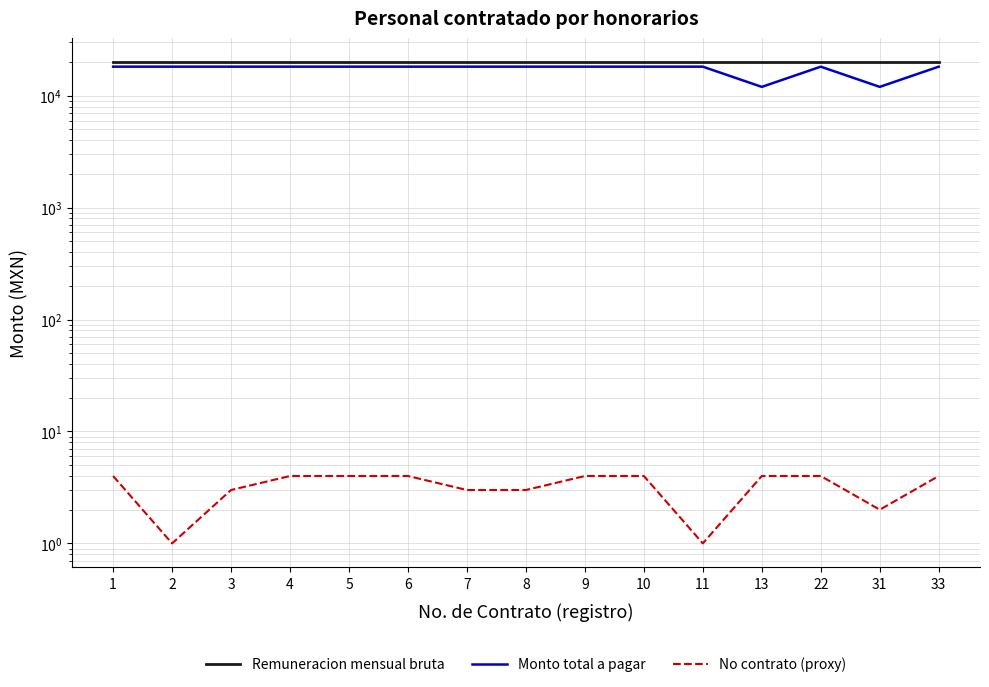

Reading left to right, extract all data points from this chart.

Remuneracion mensual bruta: 20000.0	20000.0	20000.0	20000.0	20000.0	20000.0	20000.0	20000.0	20000.0	20000.0	20000.0	20000.0	20000.0	20000.0	20000.0
Monto total a pagar: 18189.7	18189.7	18189.7	18189.7	18189.7	18189.7	18189.7	18189.7	18189.7	18189.7	18189.7	12000.0	18189.7	12000.0	18189.7
No contrato (proxy): 4.0	1.0	3.0	4.0	4.0	4.0	3.0	3.0	4.0	4.0	1.0	4.0	4.0	2.0	4.0